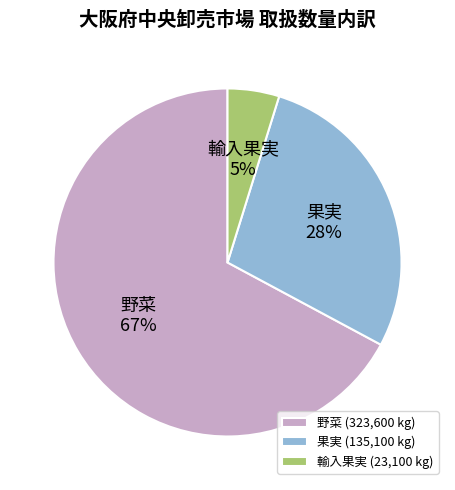

Is the sum of 野菜 (323,600 kg) and 果実 (135,100 kg) greater than half?

Yes